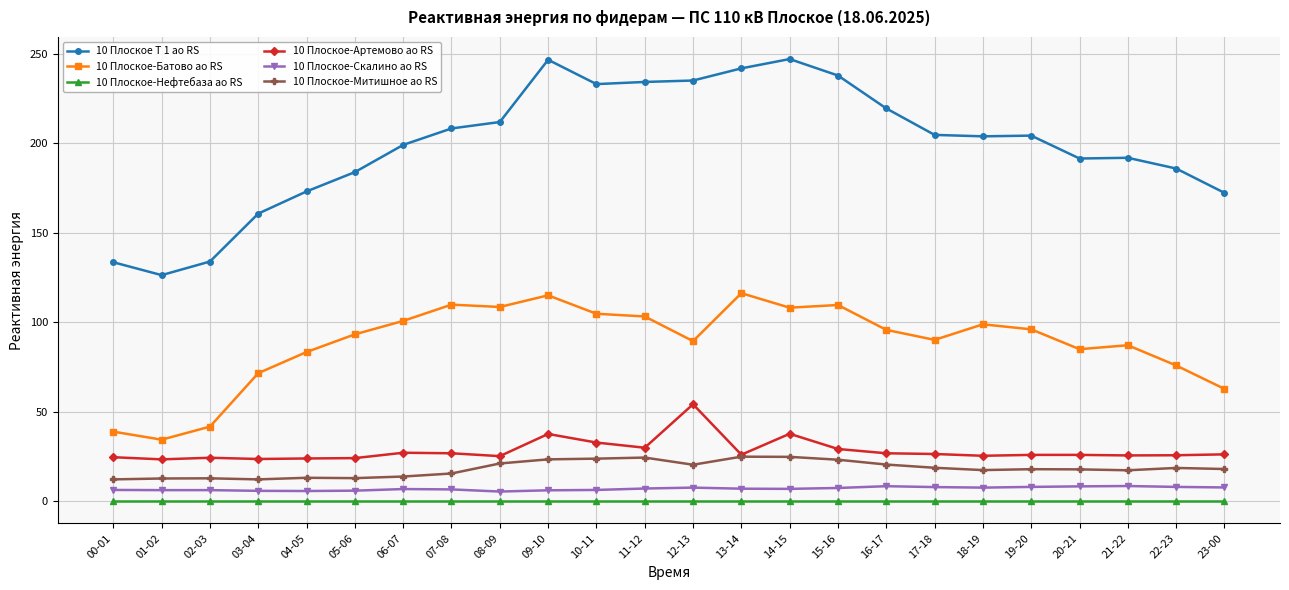

Is it true that 10 Плоское Т 1 ао RS equals 237.7 at 23-00?

False